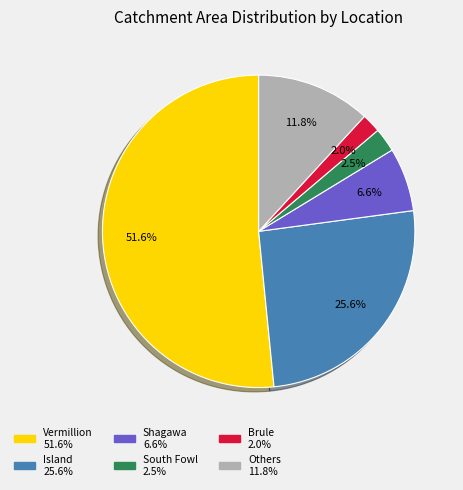

To the nearest percent, what is the average slice percentage?

17%